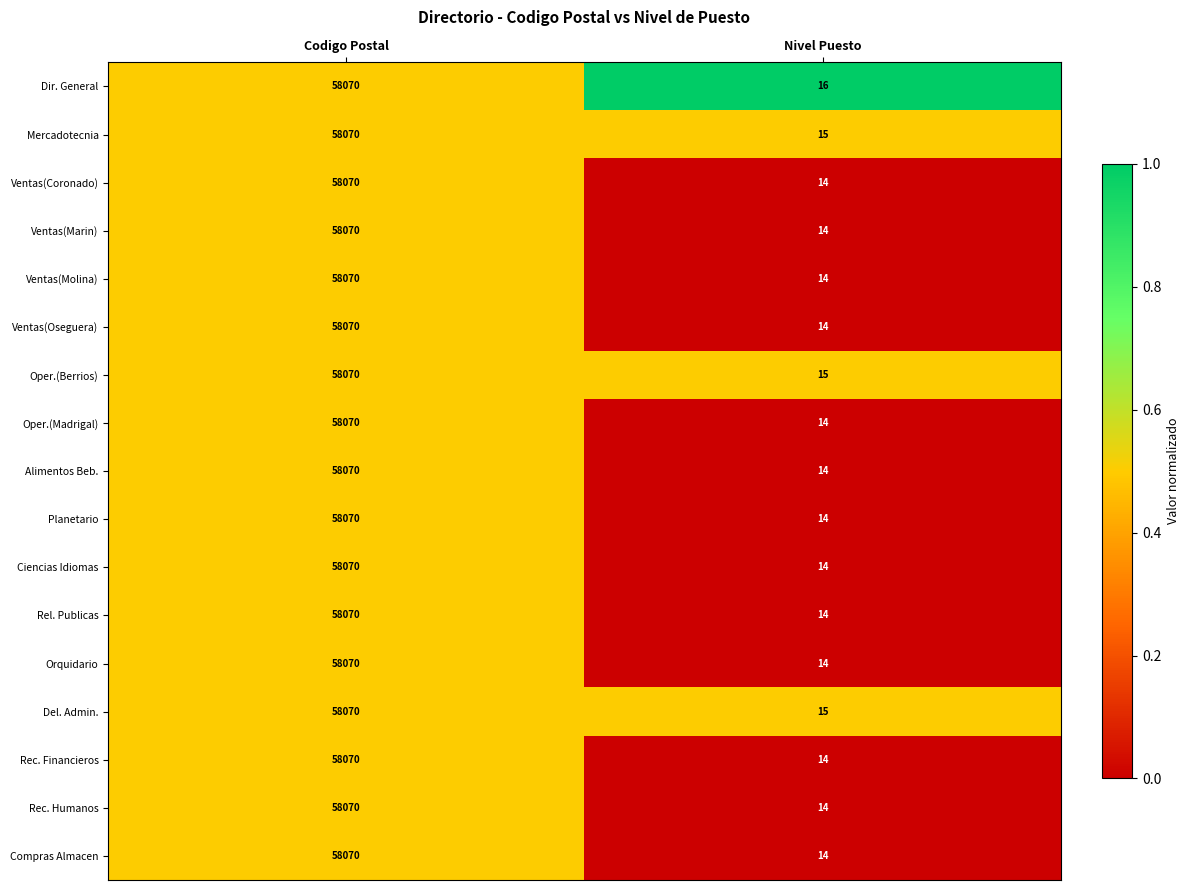

What is the difference between the maximum and minimum values in the Ventas(Coronado) series?

58056